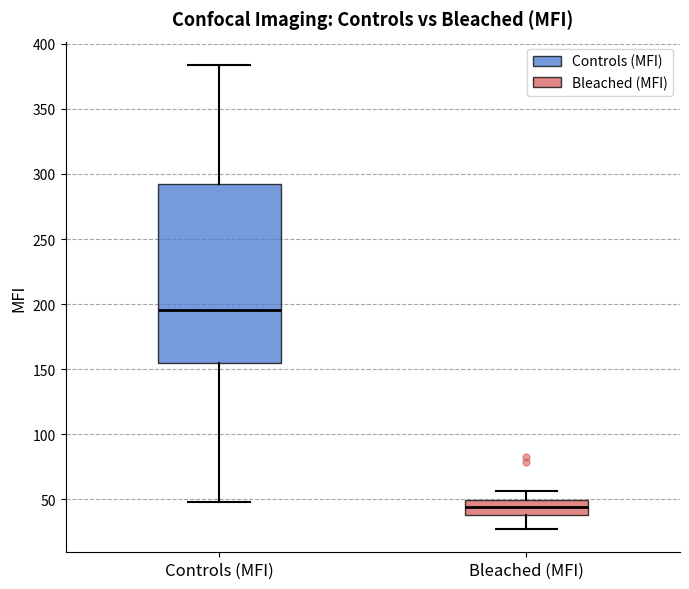

Reading left to right, transcribe this box plot: for each box, give where its median line is, the range the box spans, and where its two whiskers end, as read against the y-axis. The values are not printed on the chart, so give them approximately, as read against the axis.

Controls (MFI): median 195, box 155 to 295, whiskers 50 to 385
Bleached (MFI): median 45, box 40 to 50, whiskers 25 to 55